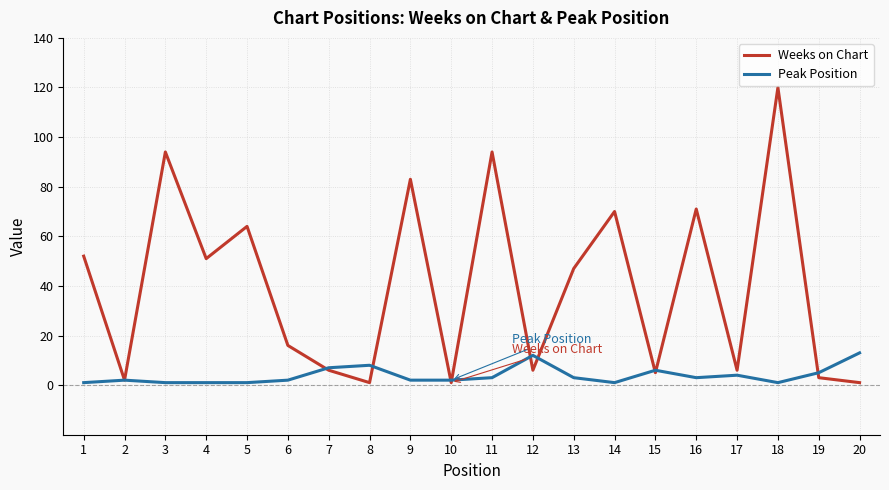

What is the sum of all Peak Position values?

78